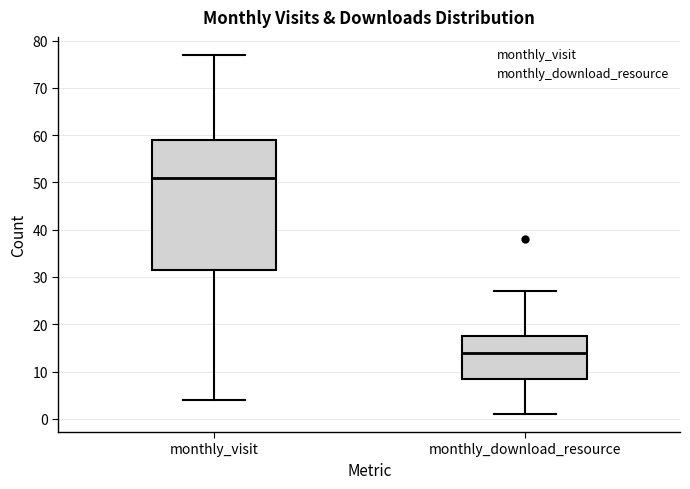

Which box is the tallest, from its lower edge to its upper edge?

monthly_visit